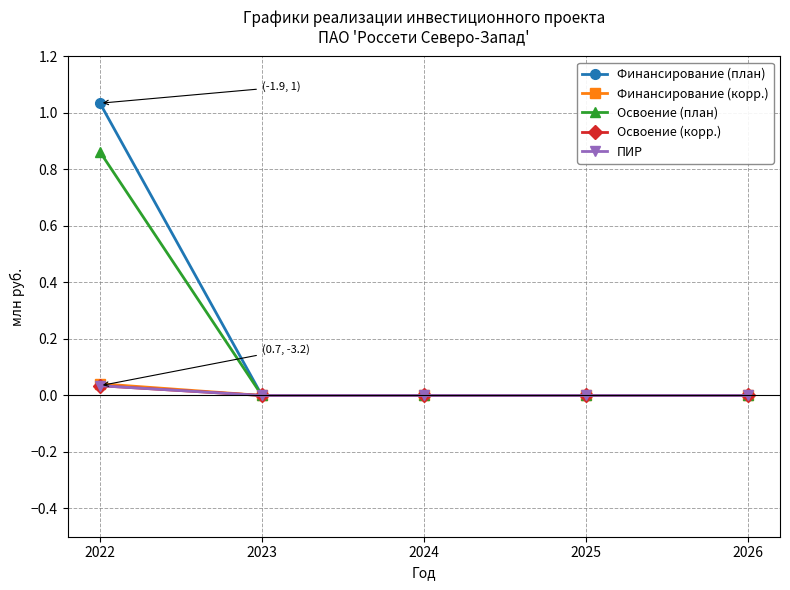

How many lines are shown in the chart?

5